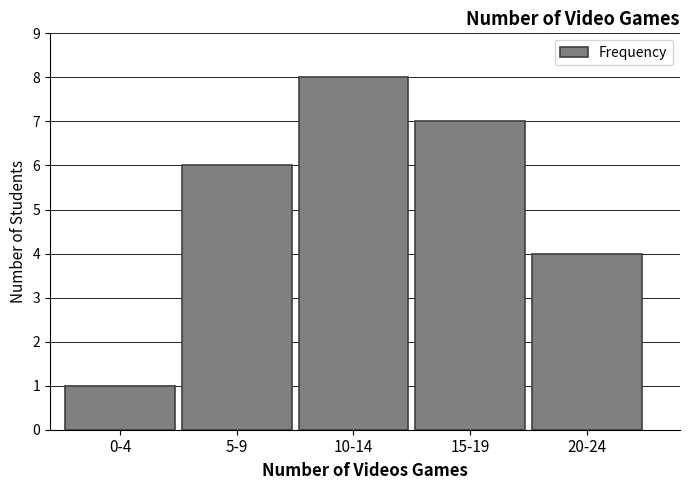

Reading left to right, extract all data points from this chart.

1	6	8	7	4